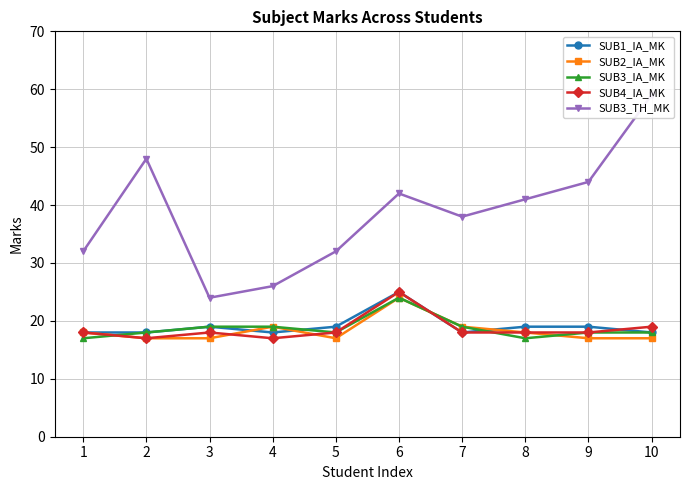

What is the sum of the SUB1_IA_MK values at 10 and 9?

37